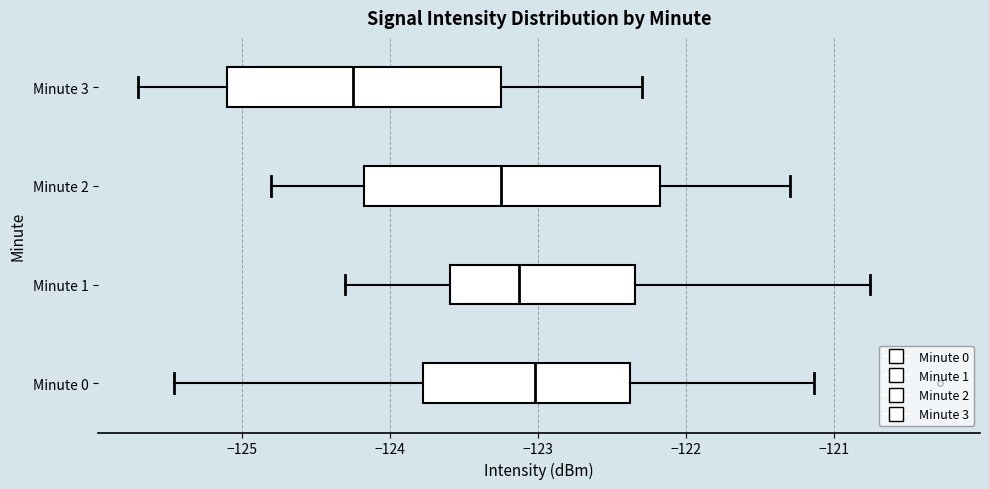

Comparing the boxes themselves (not the whiskers), which one is the widest?

Minute 2